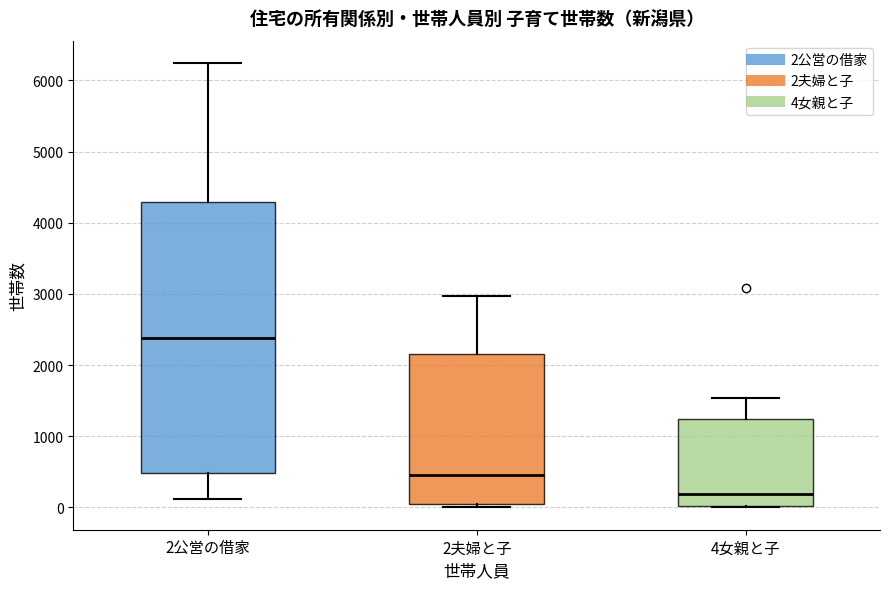

Reading left to right, transcribe this box plot: for each box, give where its median line is, the range the box spans, and where its two whiskers end, as read against the y-axis. The values are not printed on the chart, so give them approximately, as read against the axis.

2公営の借家: median 2400, box 500 to 4300, whiskers 100 to 6200
2夫婦と子: median 500, box 0 to 2200, whiskers 0 (just below the box's lower edge) to 3000
4女親と子: median 200, box 0 to 1200, whiskers 0 to 1500